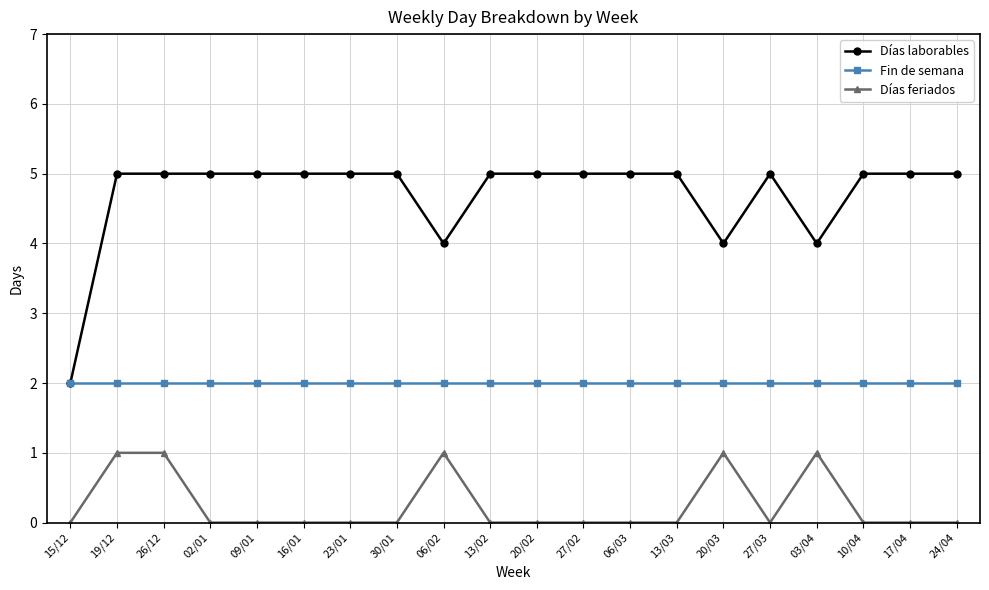

What is the value of the Fin de semana point at the 11th from the left?

2